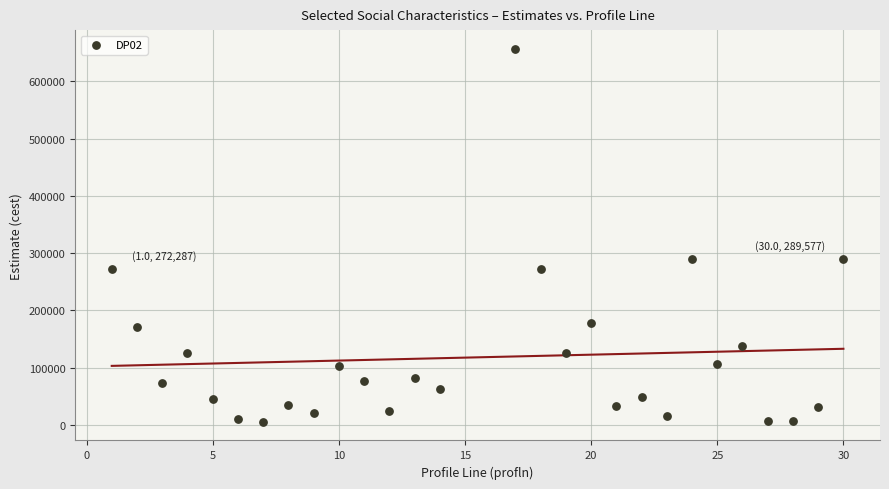

What is the range of X values (max minus min)?

29